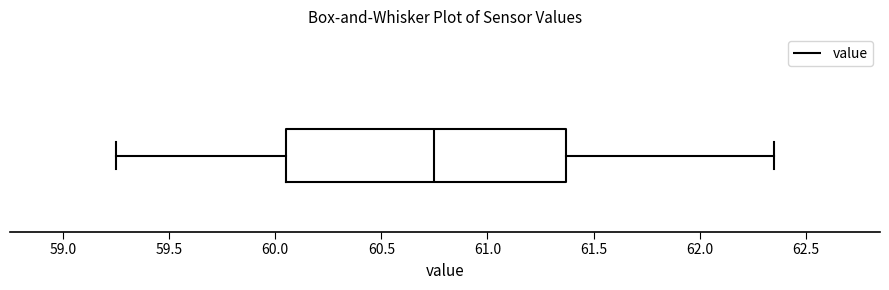

Read this box plot against the x-axis: the position of the median line, the range covered by the box, and the ends of both whiskers. The values are not printed on the chart, so give them approximately, as read against the axis.

median 60.75, box 60.05 to 61.35, whiskers 59.25 to 62.35